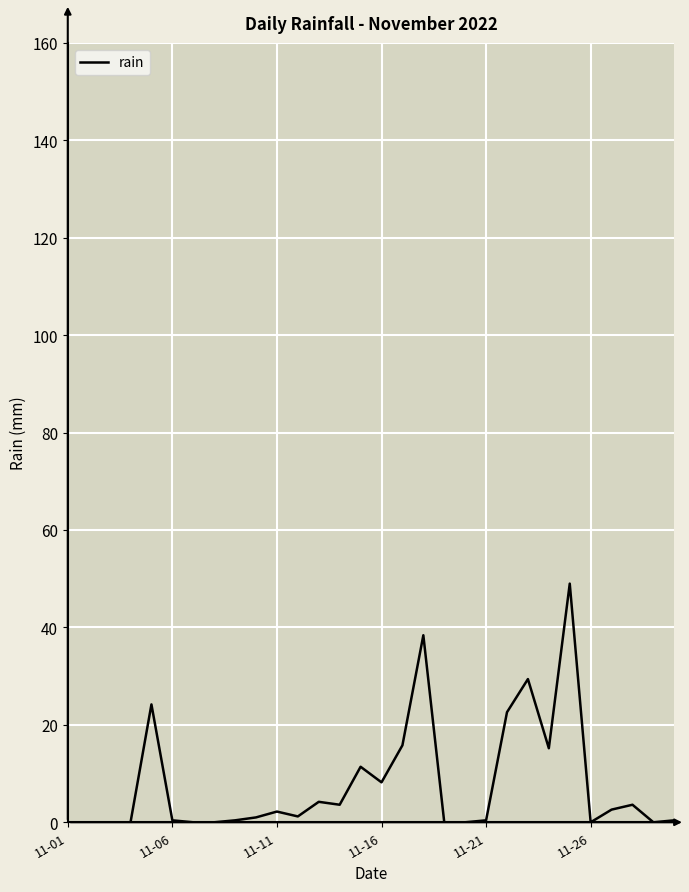

What is the greatest value displayed?

49.0